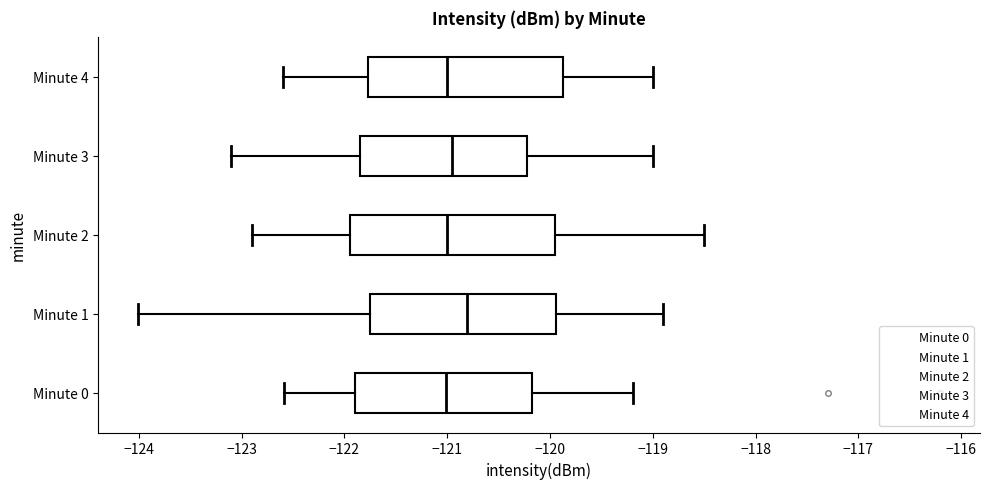

Reading bottom to top, transcribe this box plot: for each box, give where its median line is, the range the box spans, and where its two whiskers end, as read against the x-axis. The values are not printed on the chart, so give them approximately, as read against the axis.

Minute 0: median -121.0, box -121.9 to -120.2, whiskers -122.6 to -119.2
Minute 1: median -120.8, box -121.7 to -119.9, whiskers -124.0 to -118.9
Minute 2: median -121.0, box -121.9 to -119.9, whiskers -122.9 to -118.5
Minute 3: median -120.9, box -121.8 to -120.2, whiskers -123.1 to -119.0
Minute 4: median -121.0, box -121.8 to -119.9, whiskers -122.6 to -119.0